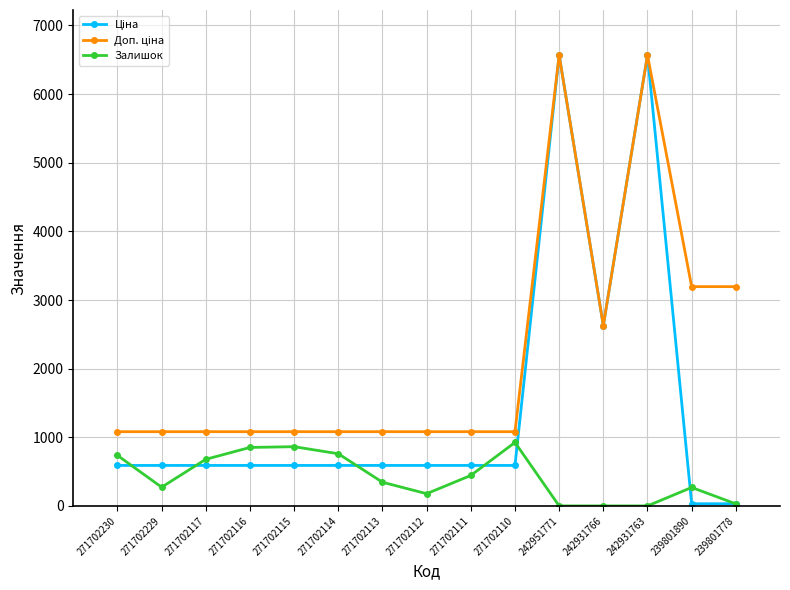

Where is the first local minimum for Залишок?

271702229